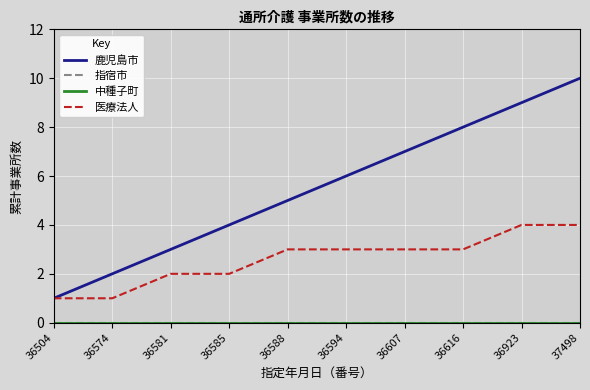

At which label does 鹿児島市 reach its peak?

37498